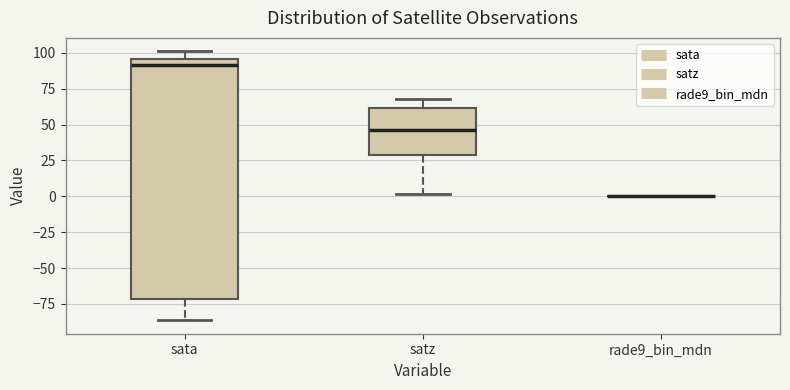

Reading left to right, read every box against the y-axis: the position of its median line, the range the box covers, and the ends of its whiskers. The values are not printed on the chart, so give them approximately, as read against the axis.

sata: median 90, box -70 to 95, whiskers -85 to 100
satz: median 45, box 30 to 60, whiskers 0 to 70
rade9_bin_mdn: box collapsed to a line at 0, whiskers 0 to 0